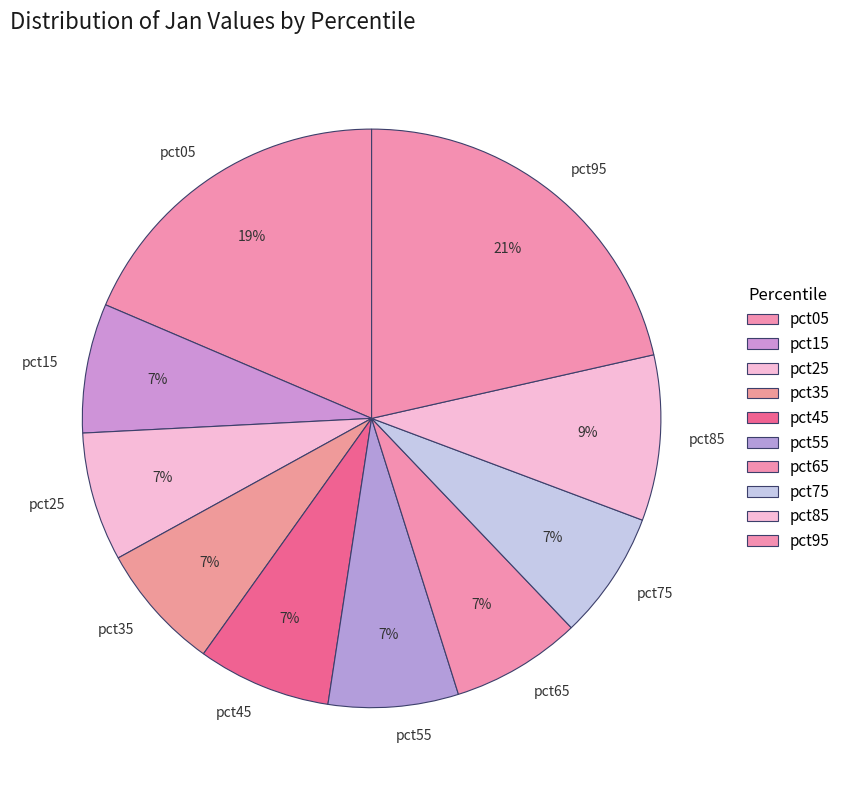

Is the sum of pct15 and pct75 greater than half?

No